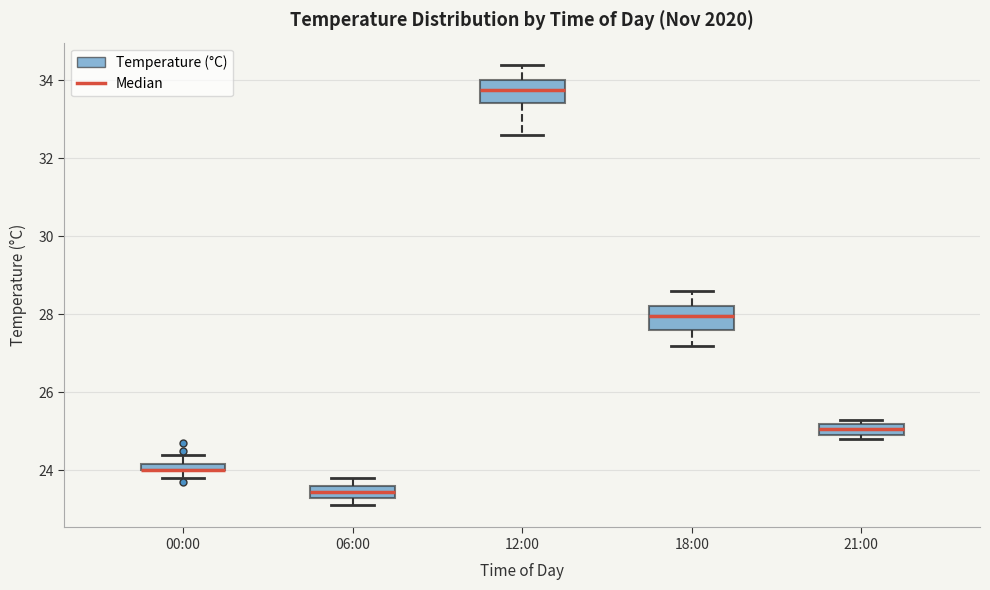

Where is the lower edge of the box for 06:00 on the y-axis? The values are not printed on the chart, so give them approximately, as read against the axis.

23.4